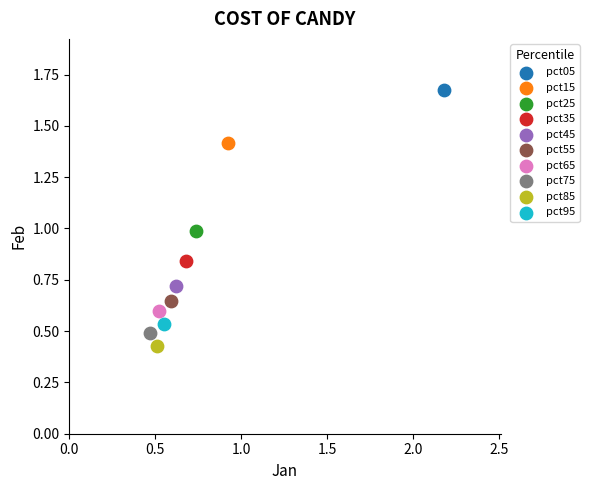

What are all the series names shown in the legend?

pct05, pct15, pct25, pct35, pct45, pct55, pct65, pct75, pct85, pct95